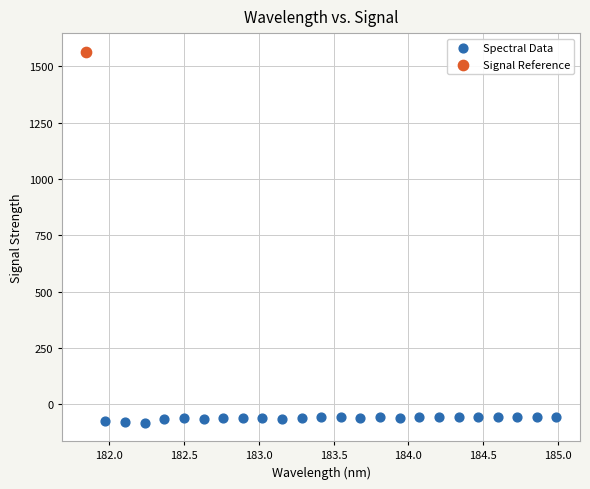

What are all the series names shown in the legend?

Spectral Data, Signal Reference